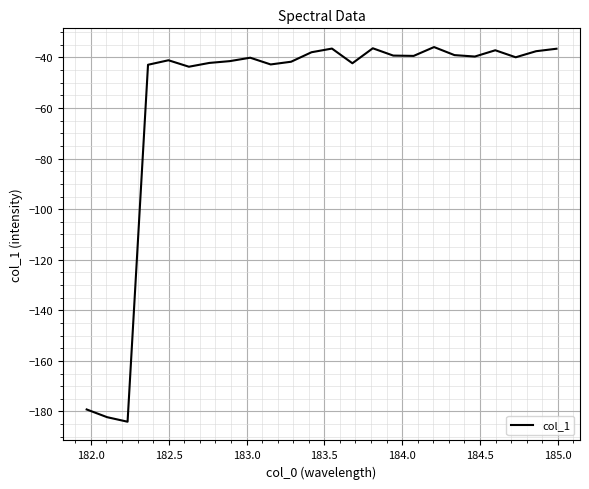

How many distinct data groups are displayed?

1